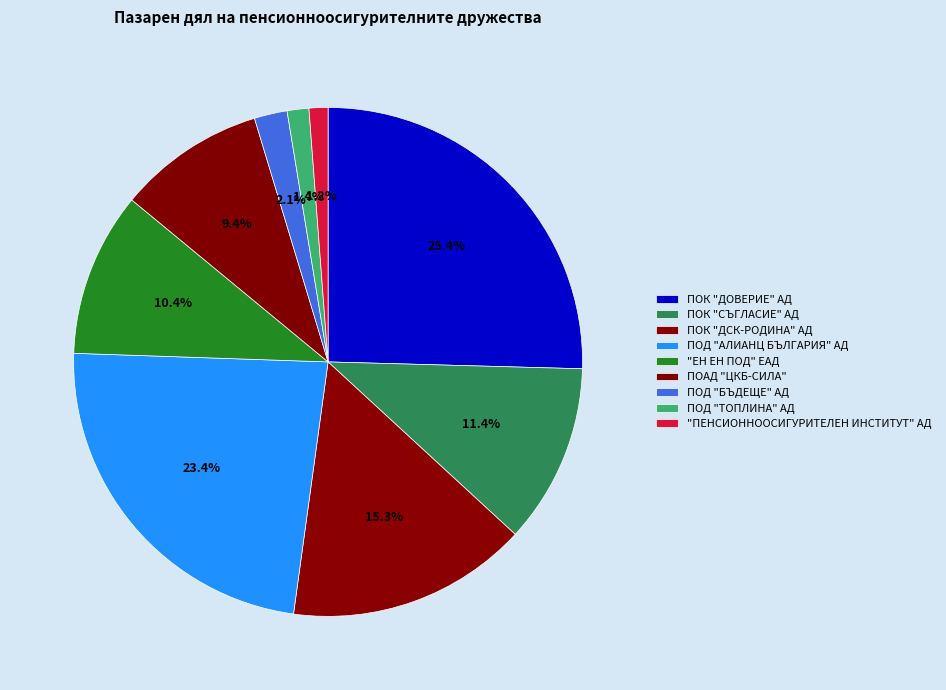

How many segments does this pie chart have?

9